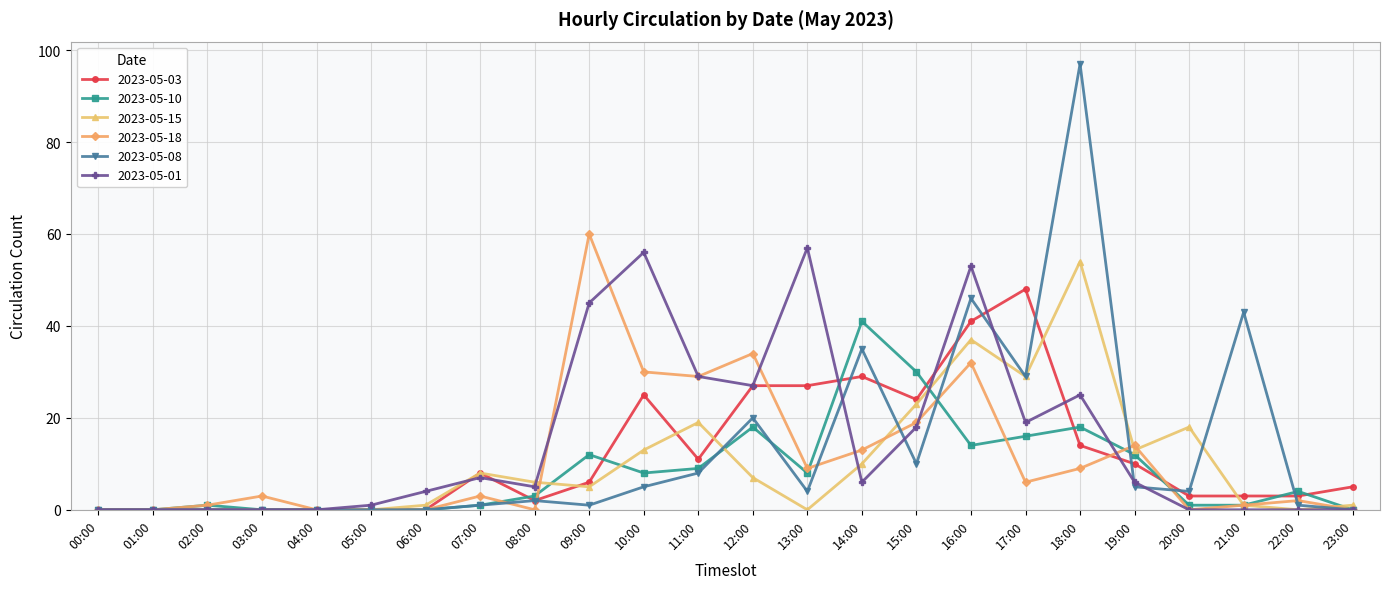

At which category is the sum across all series the highest?

16:00